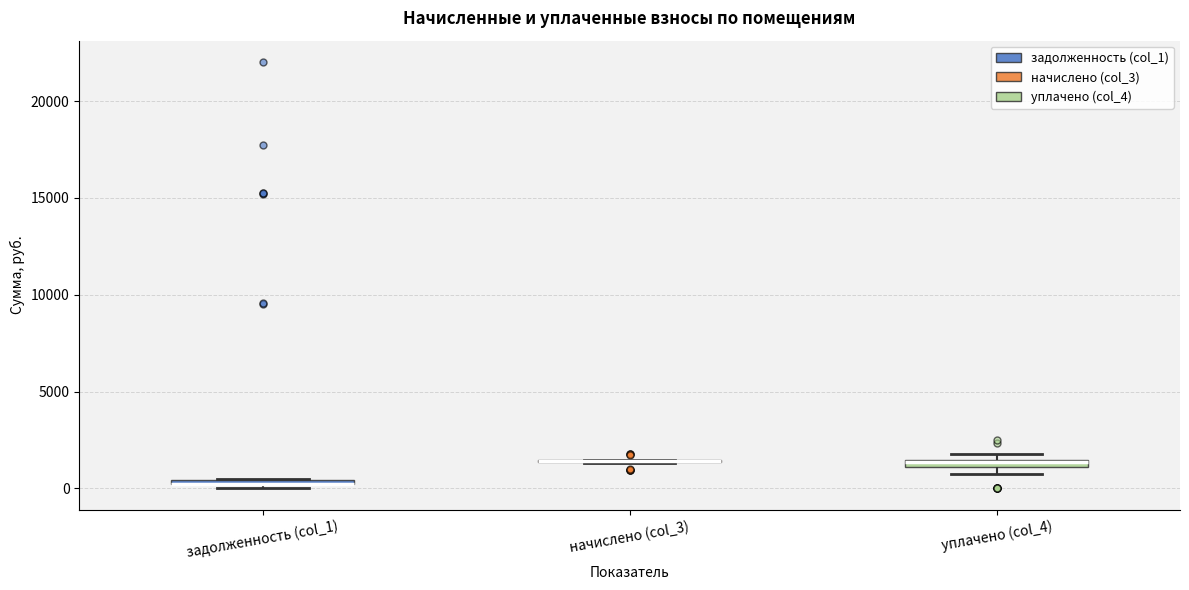

Where is the upper edge of the box for задолженность (col_1) on the y-axis? The values are not printed on the chart, so give them approximately, as read against the axis.

500